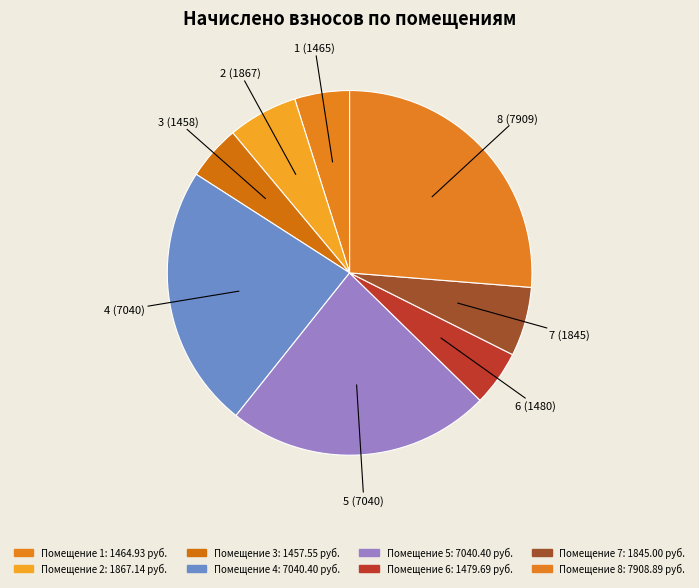

How many segments does this pie chart have?

8